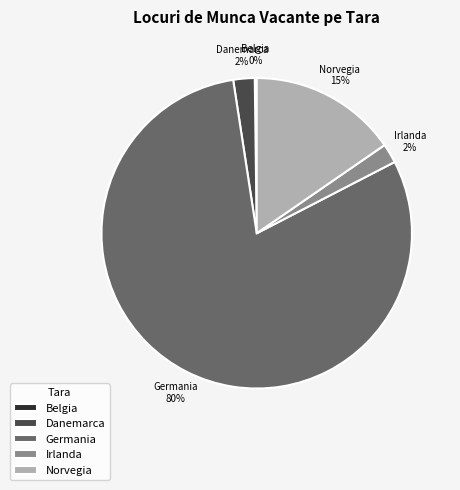

Combined, do Norvegia and Germania account for over 50%?

Yes